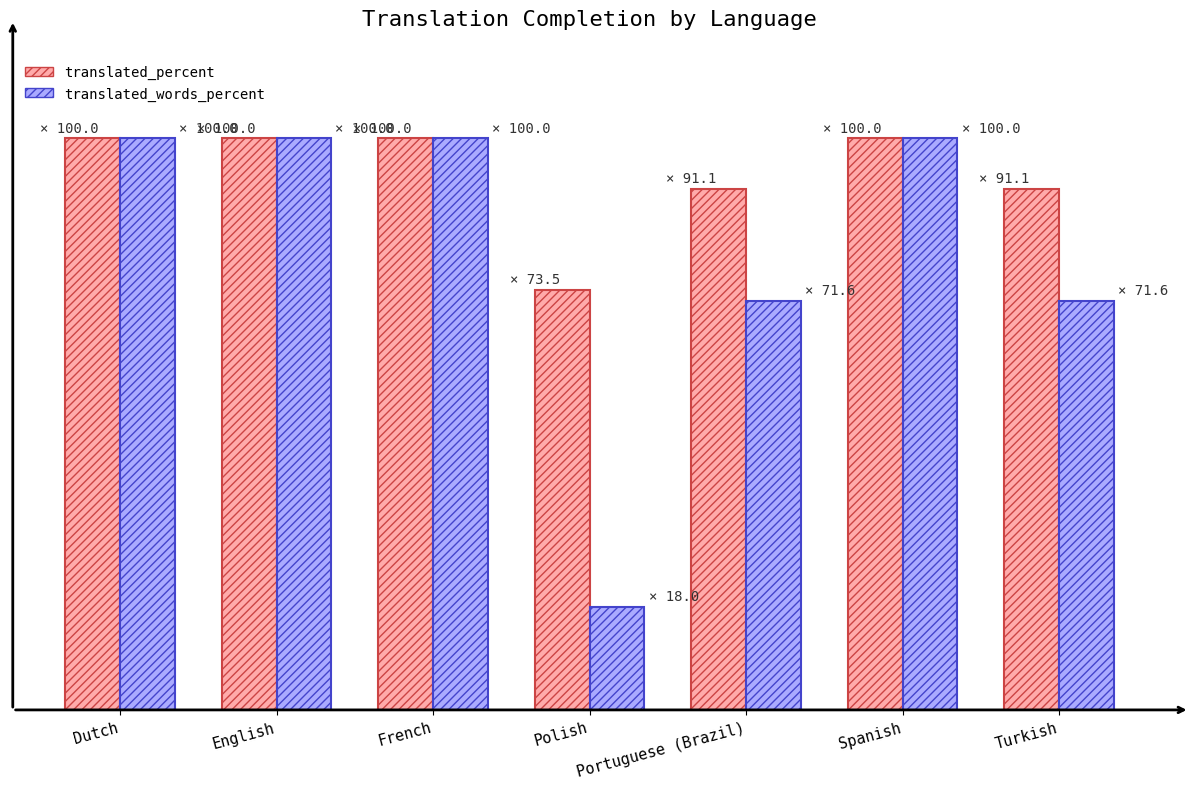

Which series changed the most between Dutch and Turkish?

translated_words_percent